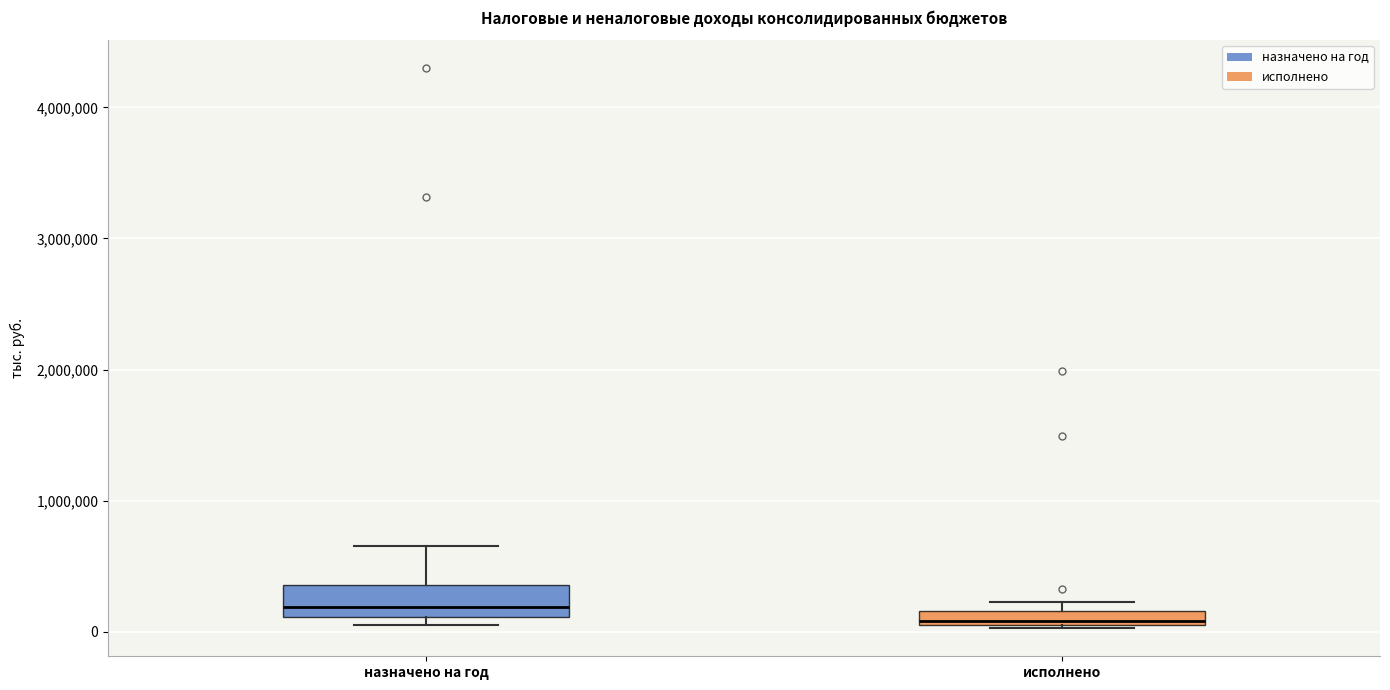

Comparing the boxes themselves (not the whiskers), which one is the tallest?

назначено на год